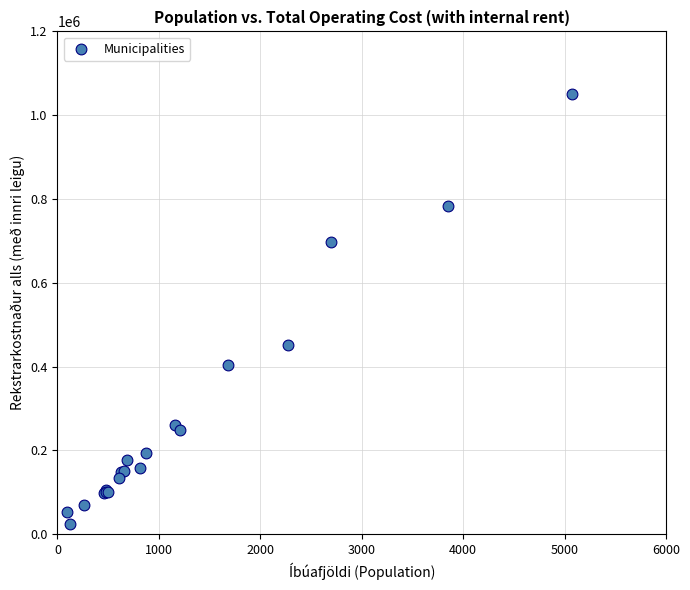

What Y value in the scatter plot is closest to 538137?

452534.2